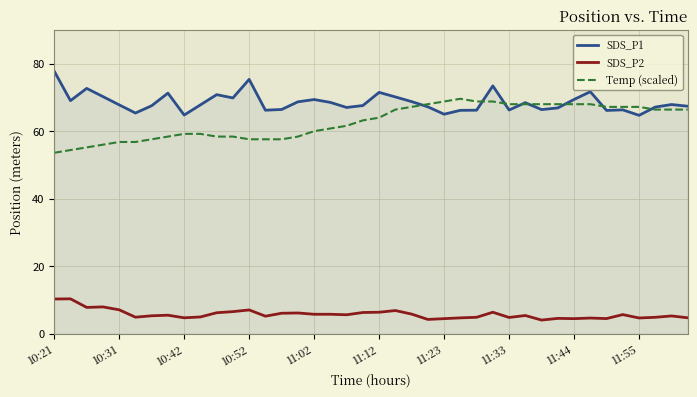

Count the number of data series in this chart.

3